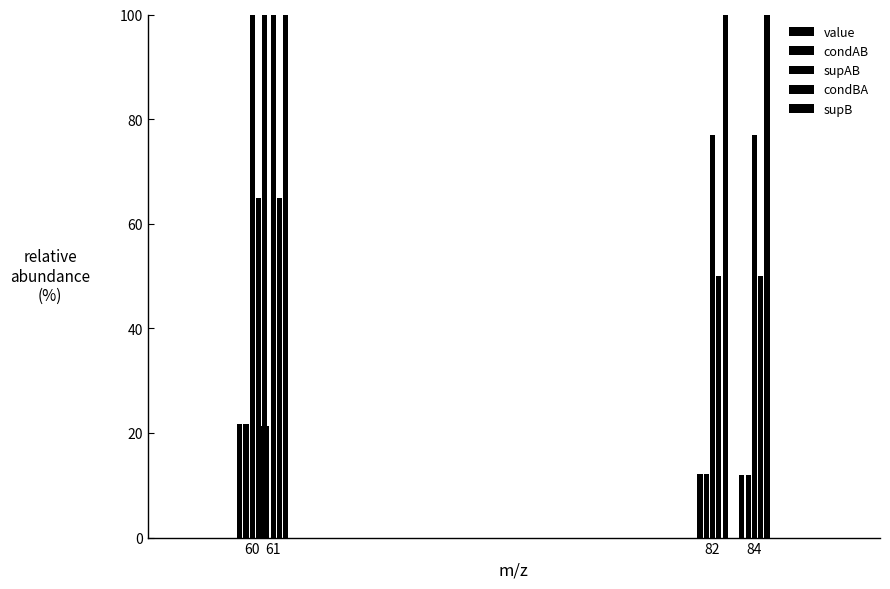

Which series has the widest spread of values?

supAB